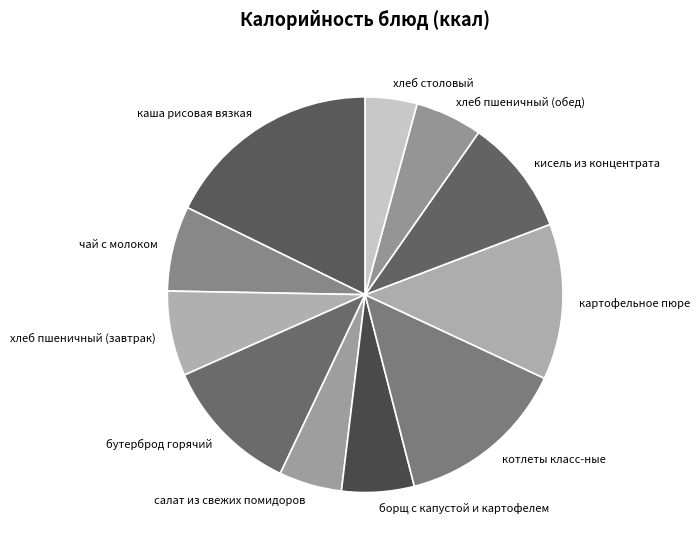

What is the ratio of the value at борщ с капустой и картофелем to the value at чай с молоком?

0.9